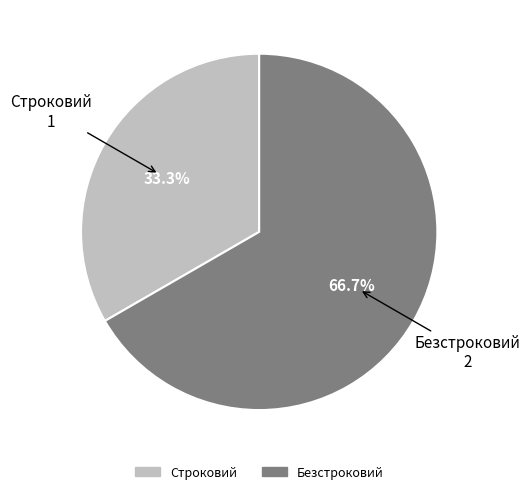

How many segments does this pie chart have?

2